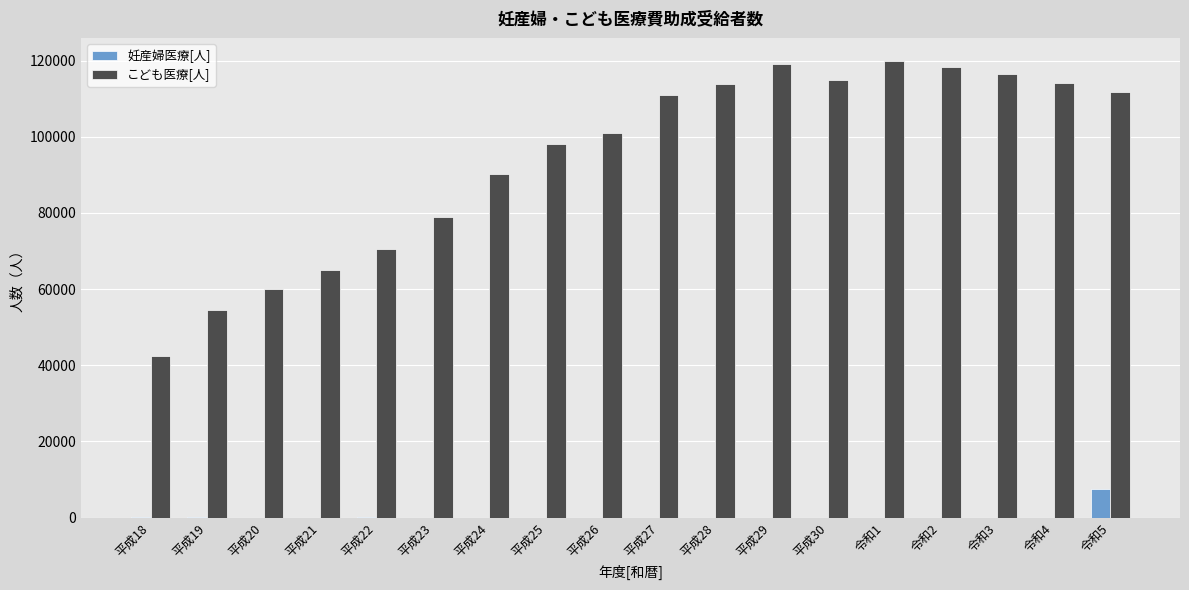

Which series has the largest total across all categories?

こども医療[人]